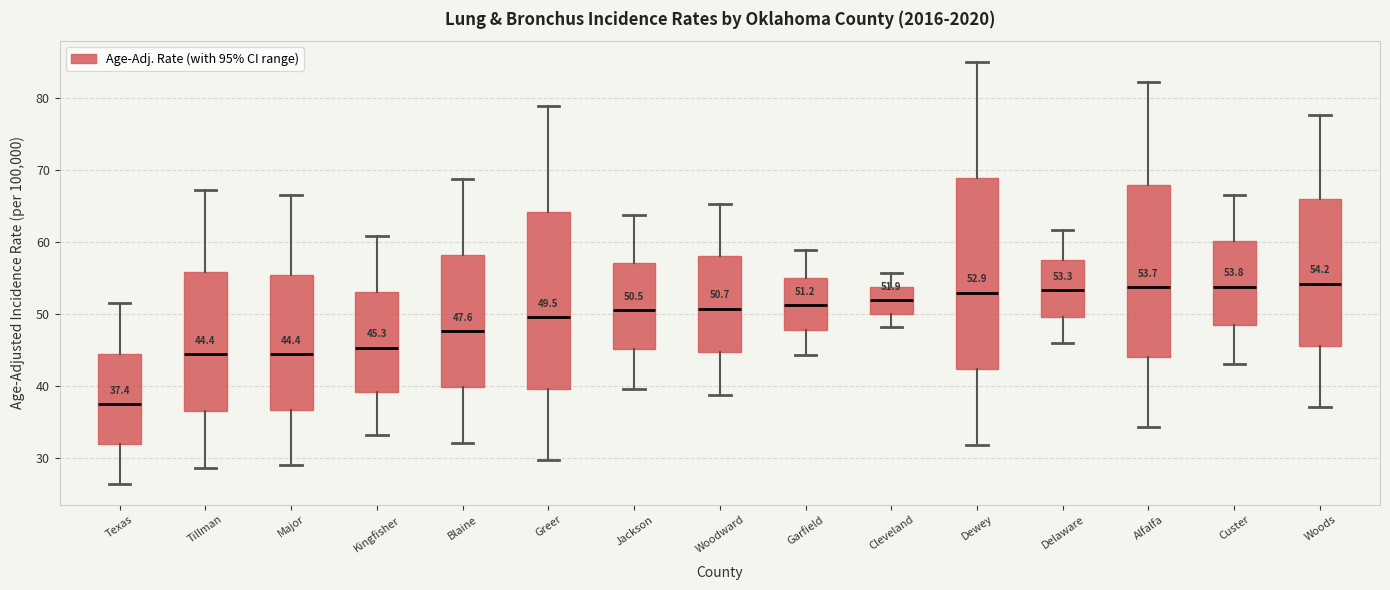

Comparing the boxes themselves (not the whiskers), which one is the tallest?

Dewey